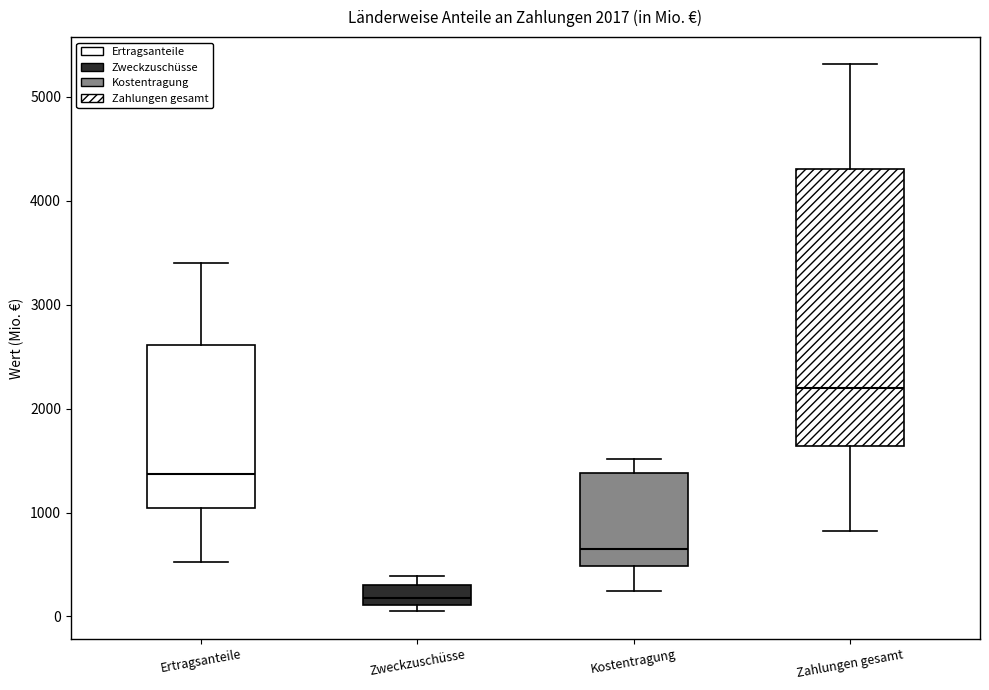

Which box's median line is the lowest?

Zweckzuschüsse